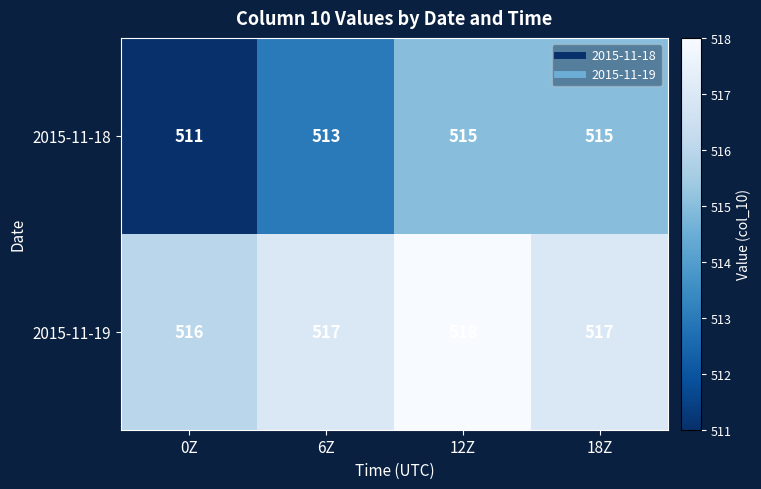

How many series are shown in this chart?

2